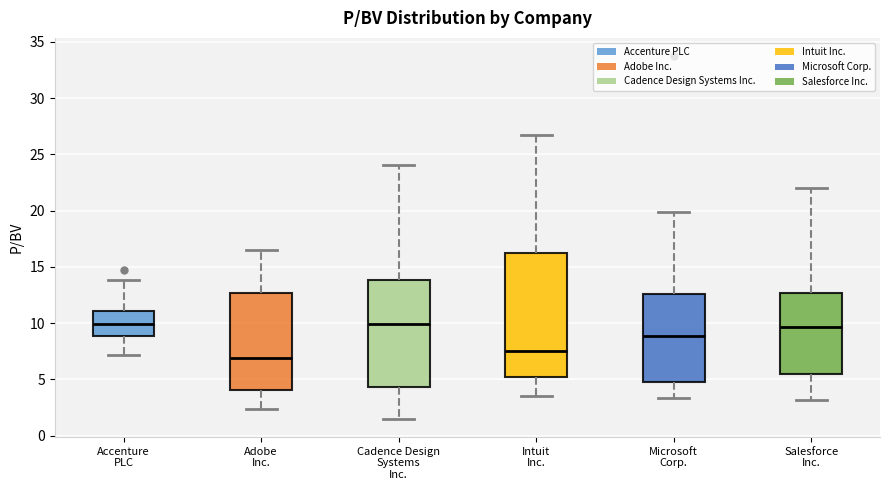

Reading left to right, read every box against the y-axis: the position of its median line, the range the box covers, and the ends of its whiskers. The values are not printed on the chart, so give them approximately, as read against the axis.

Accenture PLC: median 10.0, box 9.0 to 11.0, whiskers 7.0 to 14.0
Adobe Inc.: median 7.0, box 4.0 to 12.5, whiskers 2.5 to 16.5
Cadence Design Systems Inc.: median 10.0, box 4.5 to 14.0, whiskers 1.5 to 24.0
Intuit Inc.: median 7.5, box 5.0 to 16.0, whiskers 3.5 to 26.5
Microsoft Corp.: median 9.0, box 5.0 to 12.5, whiskers 3.5 to 20.0
Salesforce Inc.: median 9.5, box 5.5 to 12.5, whiskers 3.0 to 22.0